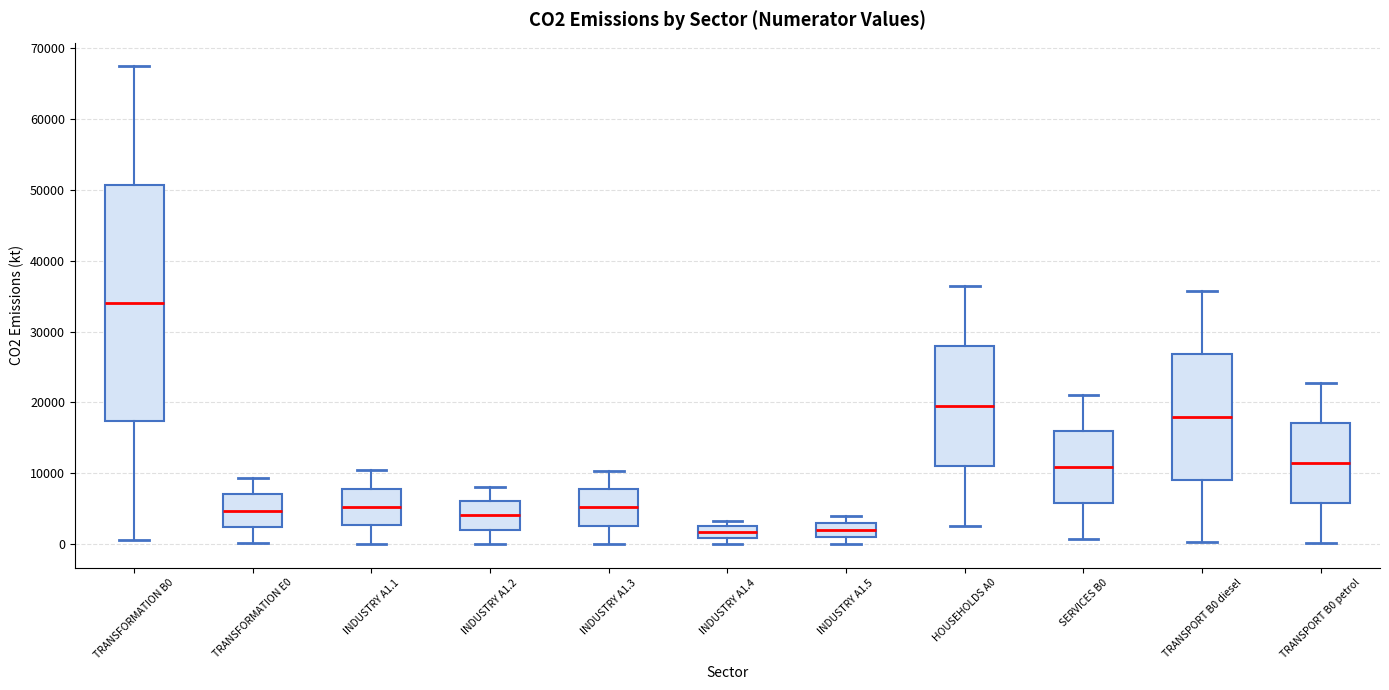

Where does the median line of the box for INDUSTRY A1.2 sit on the y-axis? The values are not printed on the chart, so give them approximately, as read against the axis.

4000